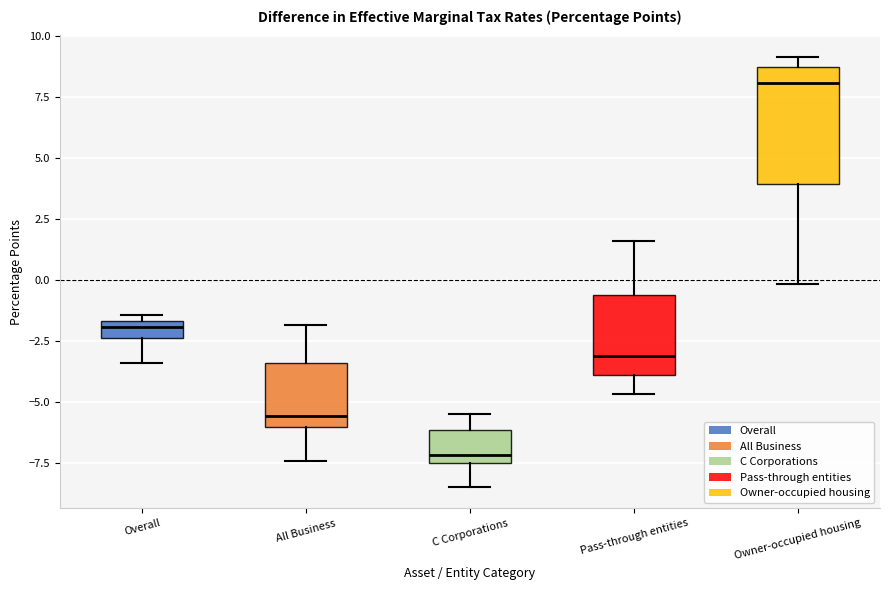

Which box is the tallest, from its lower edge to its upper edge?

Owner-occupied housing